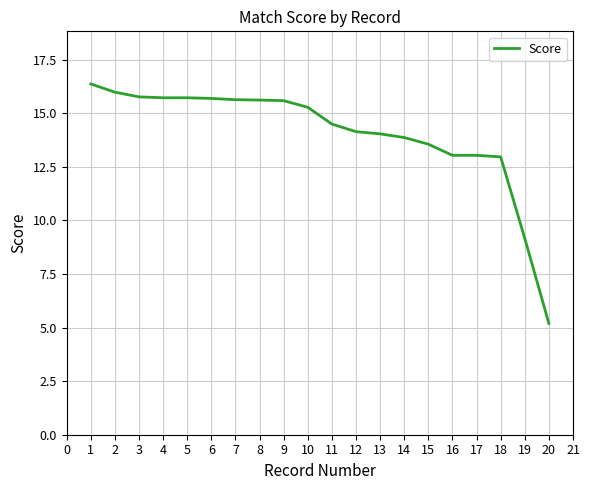

The value at 6 is 22.5. True or false?

False